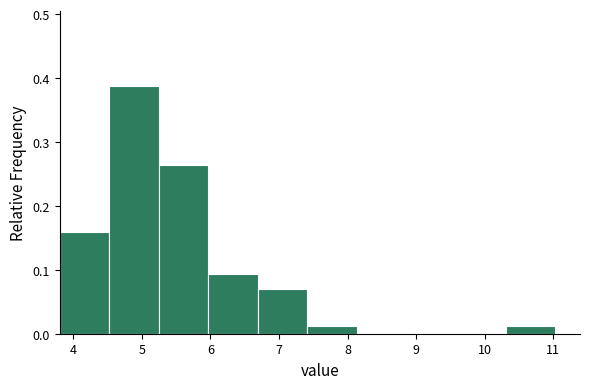

Reading left to right, transcribe this chart: for each bar, give the range it covers on the x-axis and its height. Neither the bar edges nor the heights are printed on the chart, so give them approximately, as read against the axes.

3.8 to 4.5: 0.16
4.5 to 5.2: 0.39
5.2 to 6.0: 0.26
6.0 to 6.7: 0.09
6.7 to 7.4: 0.07
7.4 to 8.1: 0.01
8.1 to 8.9: 0
8.9 to 9.6: 0
9.6 to 10.3: 0
10.3 to 11.0: 0.01